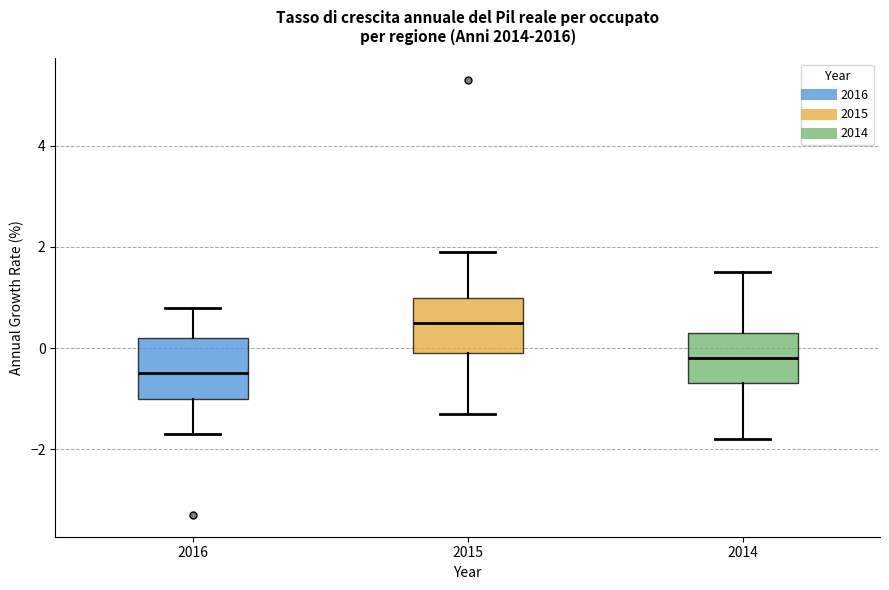

Reading left to right, read every box against the y-axis: the position of its median line, the range the box covers, and the ends of its whiskers. The values are not printed on the chart, so give them approximately, as read against the axis.

2016: median -0.4, box -1.0 to 0.2, whiskers -1.6 to 0.8
2015: median 0.6, box 0.0 to 1.0, whiskers -1.2 to 2.0
2014: median -0.2, box -0.6 to 0.4, whiskers -1.8 to 1.6